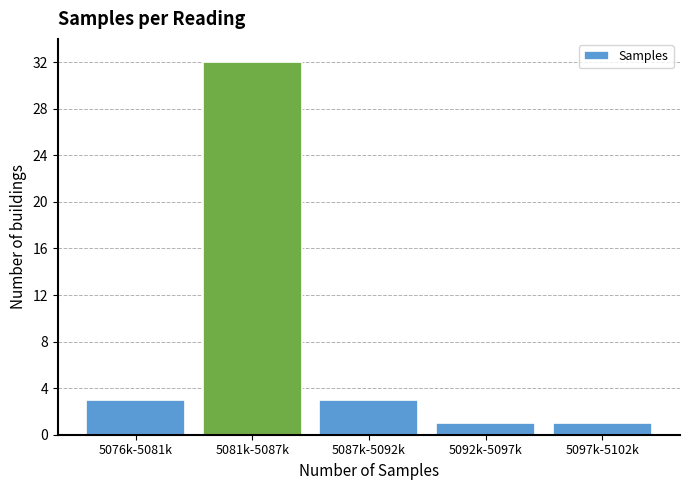

Reading left to right, extract all data points from this chart.

3	32	3	1	1